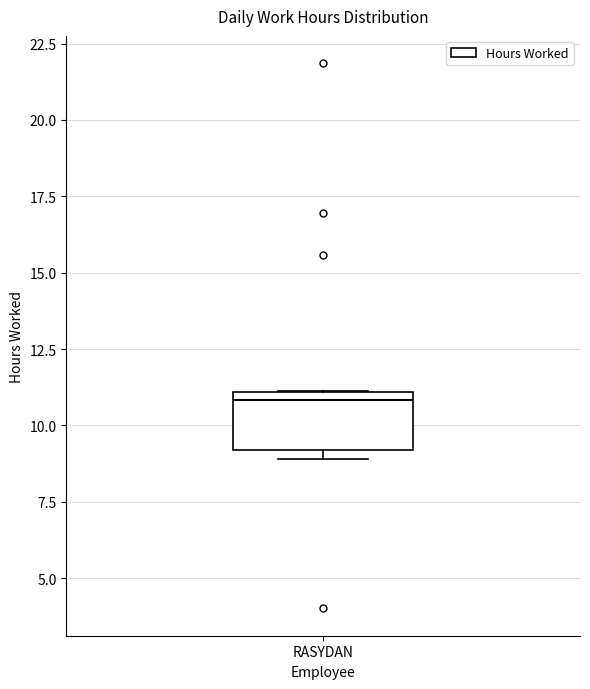

Transcribe this box plot: give where the median line is, the range the box spans, and where the two whiskers end, as read against the y-axis. The values are not printed on the chart, so give them approximately, as read against the axis.

median 11 (just below the box's upper edge), box 9 to 11, whiskers 9 (just below the box's lower edge) to 11